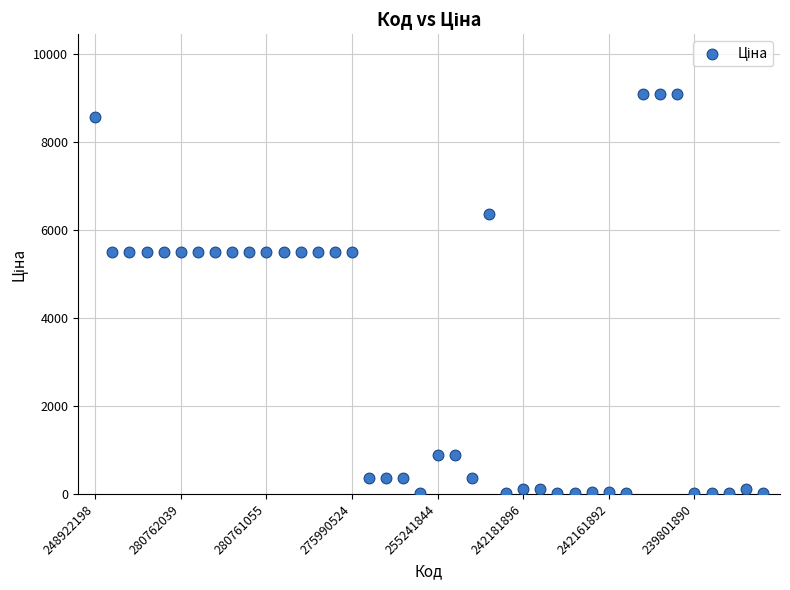

What is the range of Y values (max minus min)?

9076.5